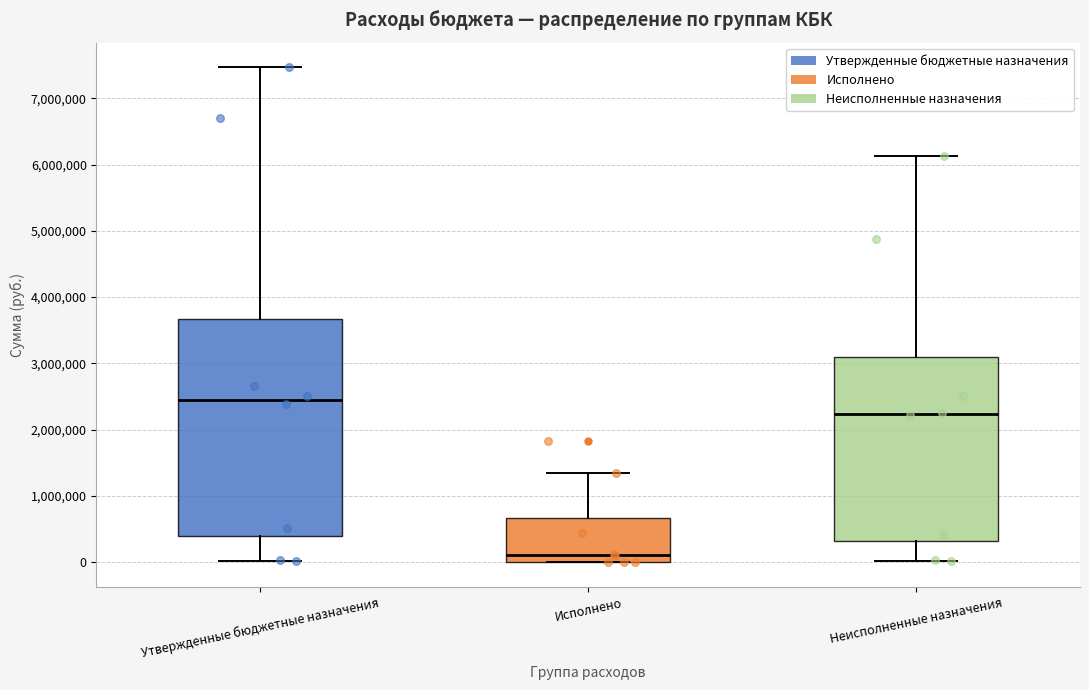

Where is the lower edge of the box for Утвержденные бюджетные назначения on the y-axis? The values are not printed on the chart, so give them approximately, as read against the axis.

400000